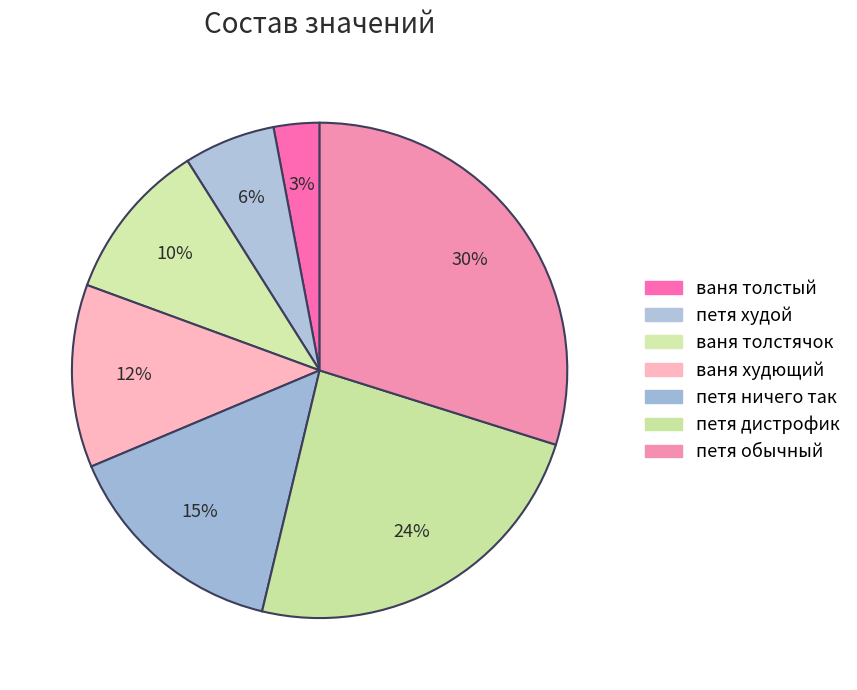

Is there a majority slice in this chart?

No